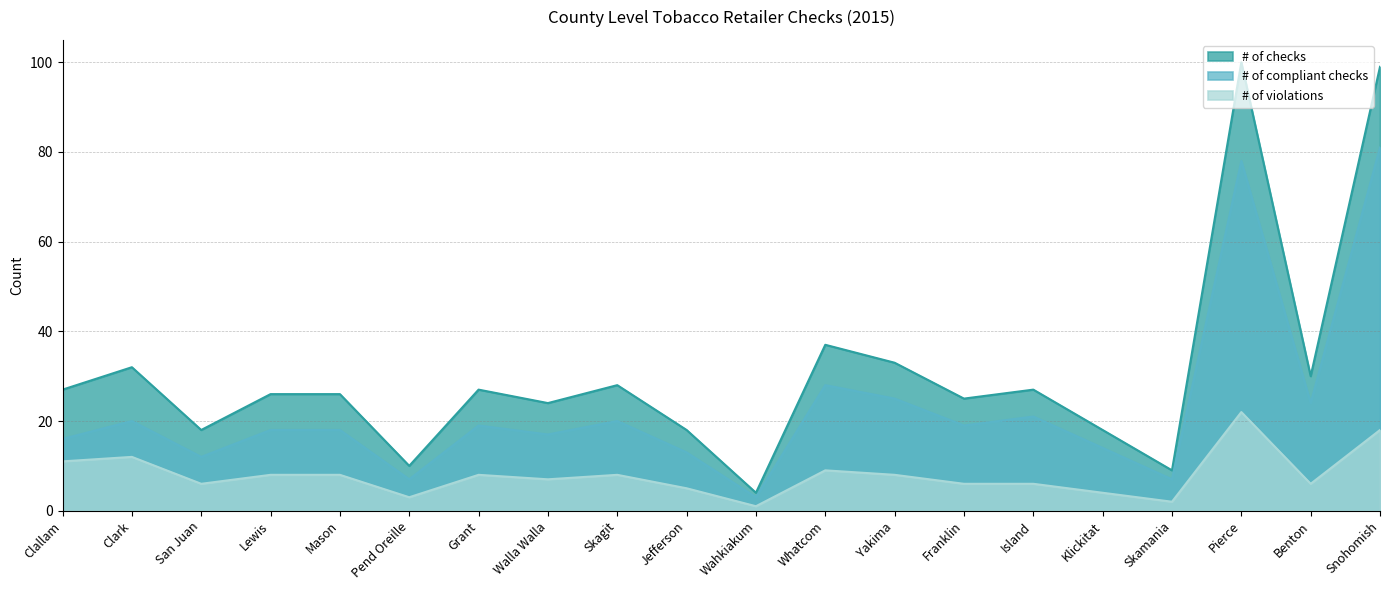

True or false: # of checks and # of compliant checks intersect in this chart.

False